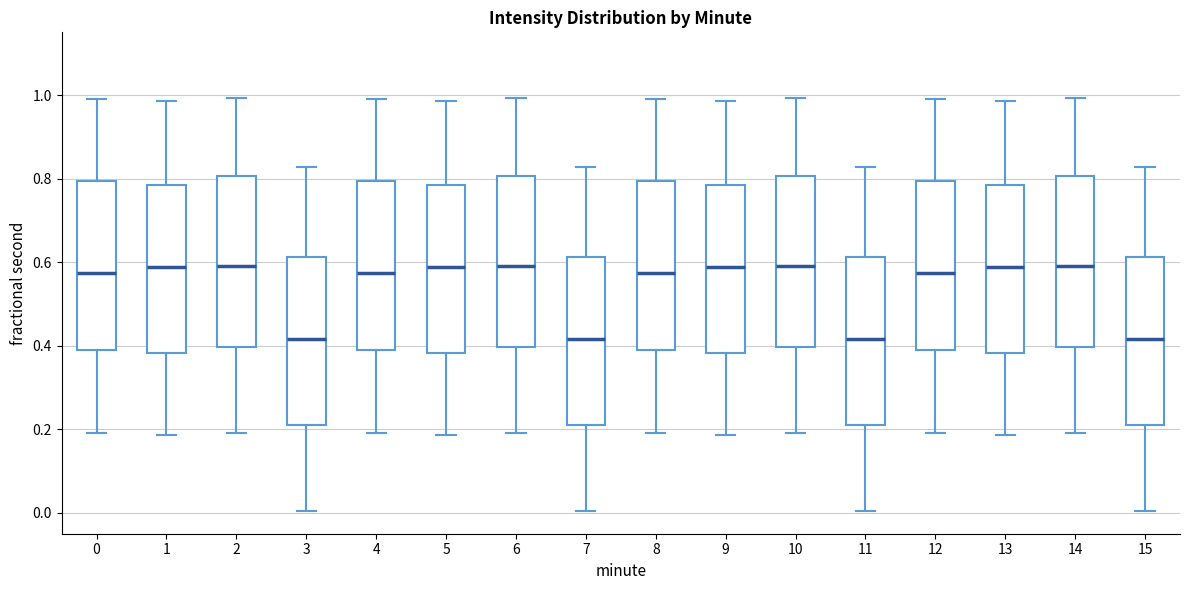

Where does the lower whisker of the box at x = 13 end on the y-axis? The values are not printed on the chart, so give them approximately, as read against the axis.

0.18